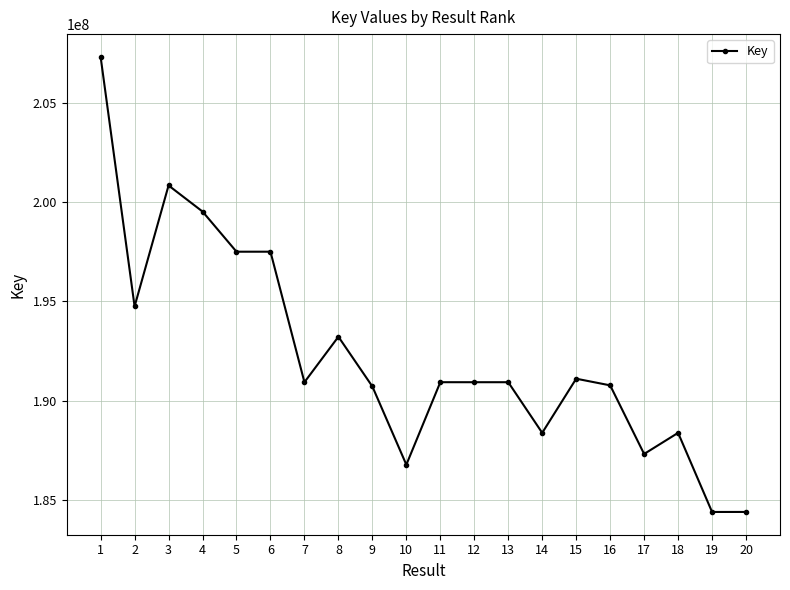

True or false: the data has more than 0 interior local peaks.

True